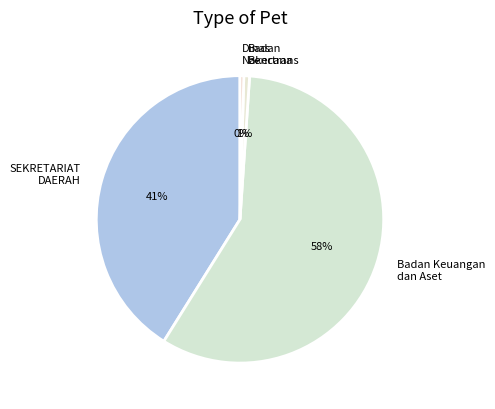

What is the majority slice?

Badan Keuangan dan Aset